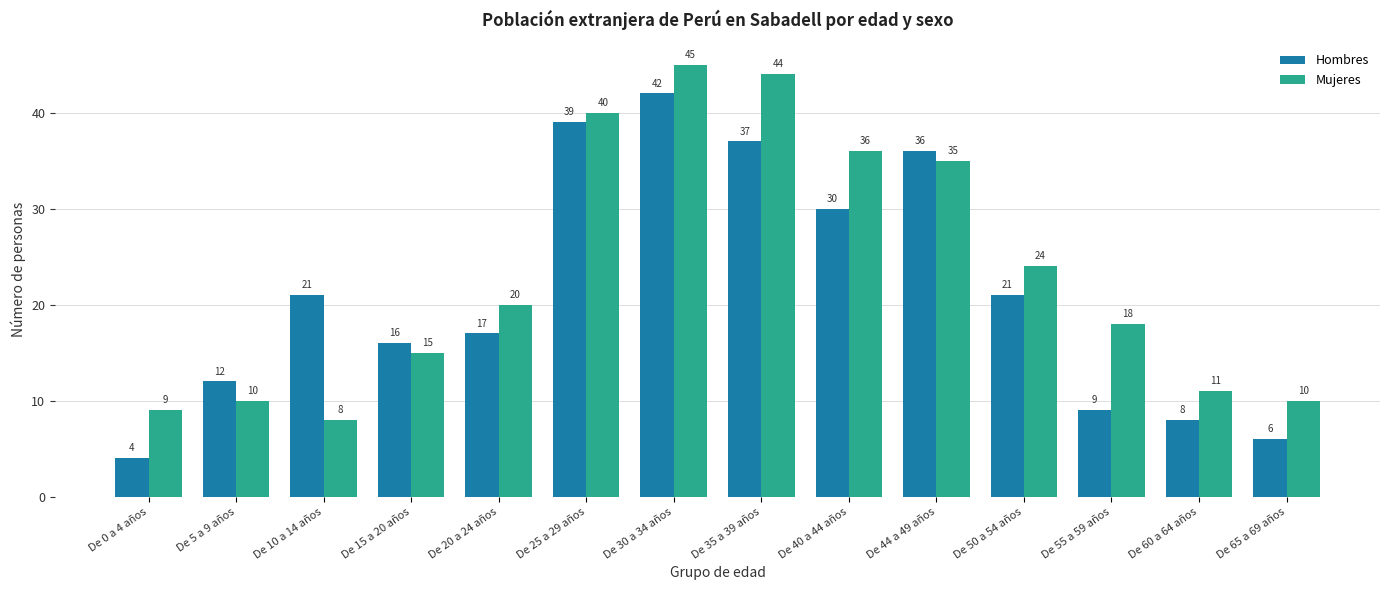

What value does the Mujeres series have at De 40 a 44 años, to the nearest 10?

40